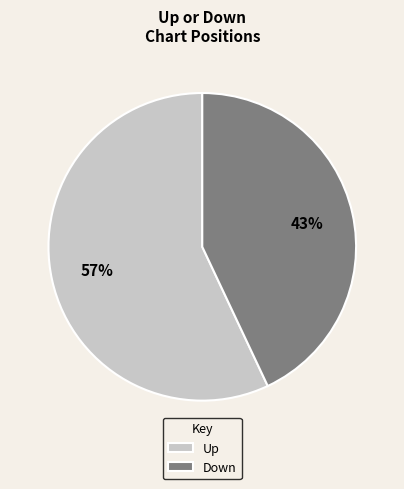

Which category has the biggest portion of the pie?

Up